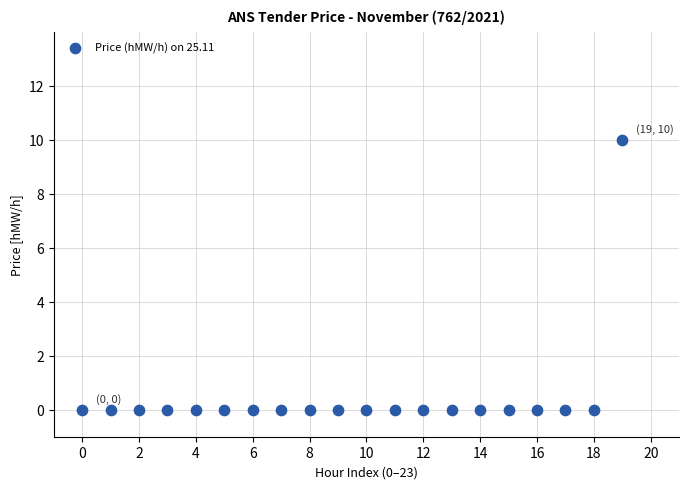

What is the range of Y values (max minus min)?

10